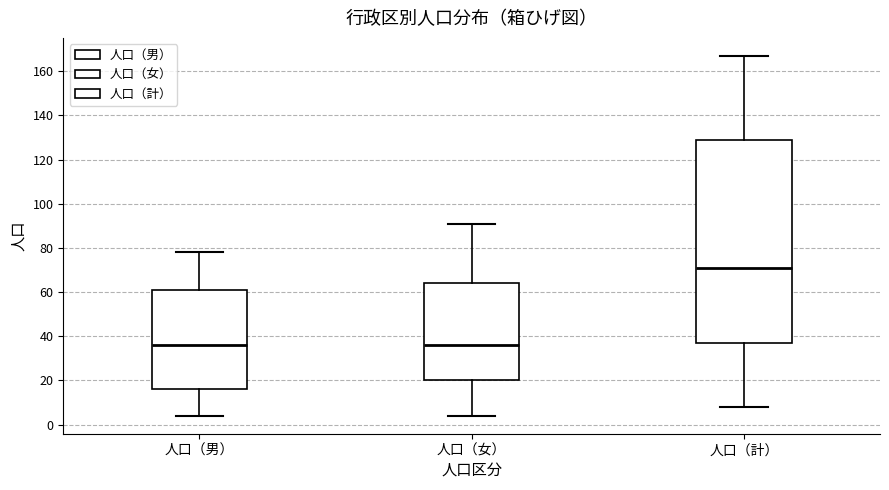

Reading left to right, read every box against the y-axis: the position of its median line, the range the box covers, and the ends of its whiskers. The values are not printed on the chart, so give them approximately, as read against the axis.

人口（男）: median 36, box 16 to 60, whiskers 4 to 78
人口（女）: median 36, box 20 to 64, whiskers 4 to 92
人口（計）: median 72, box 36 to 128, whiskers 8 to 168